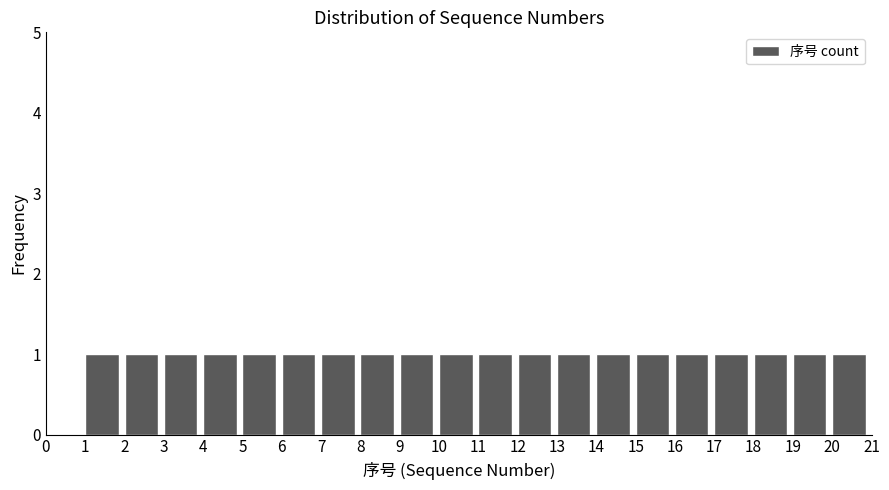

What is the height of the bar covering 6 to 7 on the x-axis? The values are not printed on the chart, so give them approximately, as read against the axis.

1